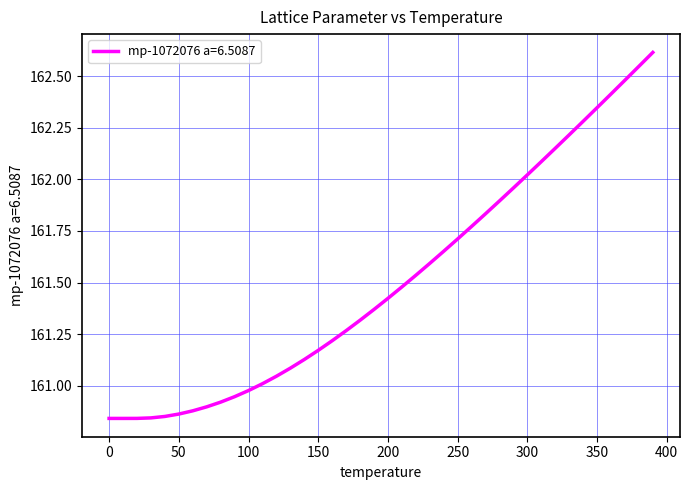

What is the maximum value shown in the chart?

162.6